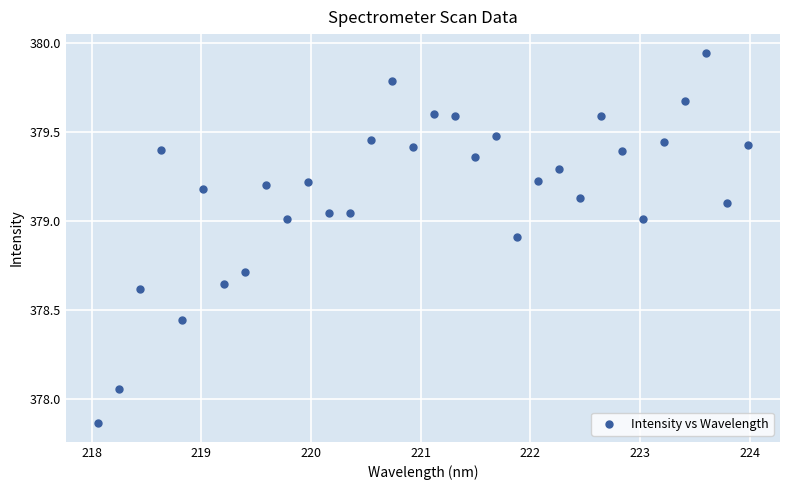

What is the range of X values (max minus min)?

5.9